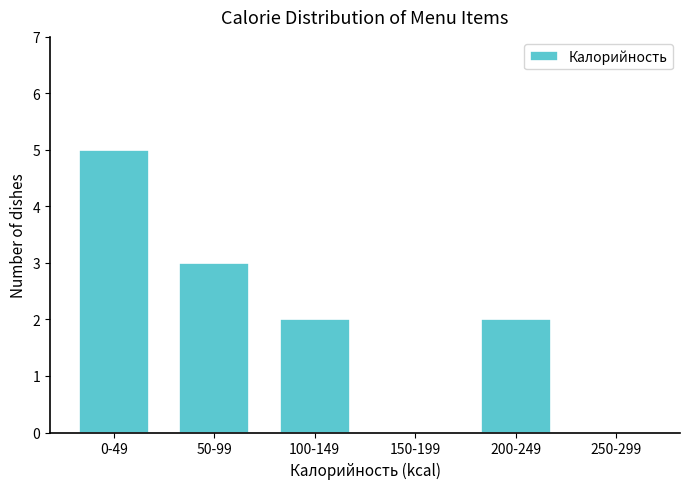

Reading left to right, extract all data points from this chart.

0-49=5	50-99=3	100-149=2	150-199=0	200-249=2	250-299=0